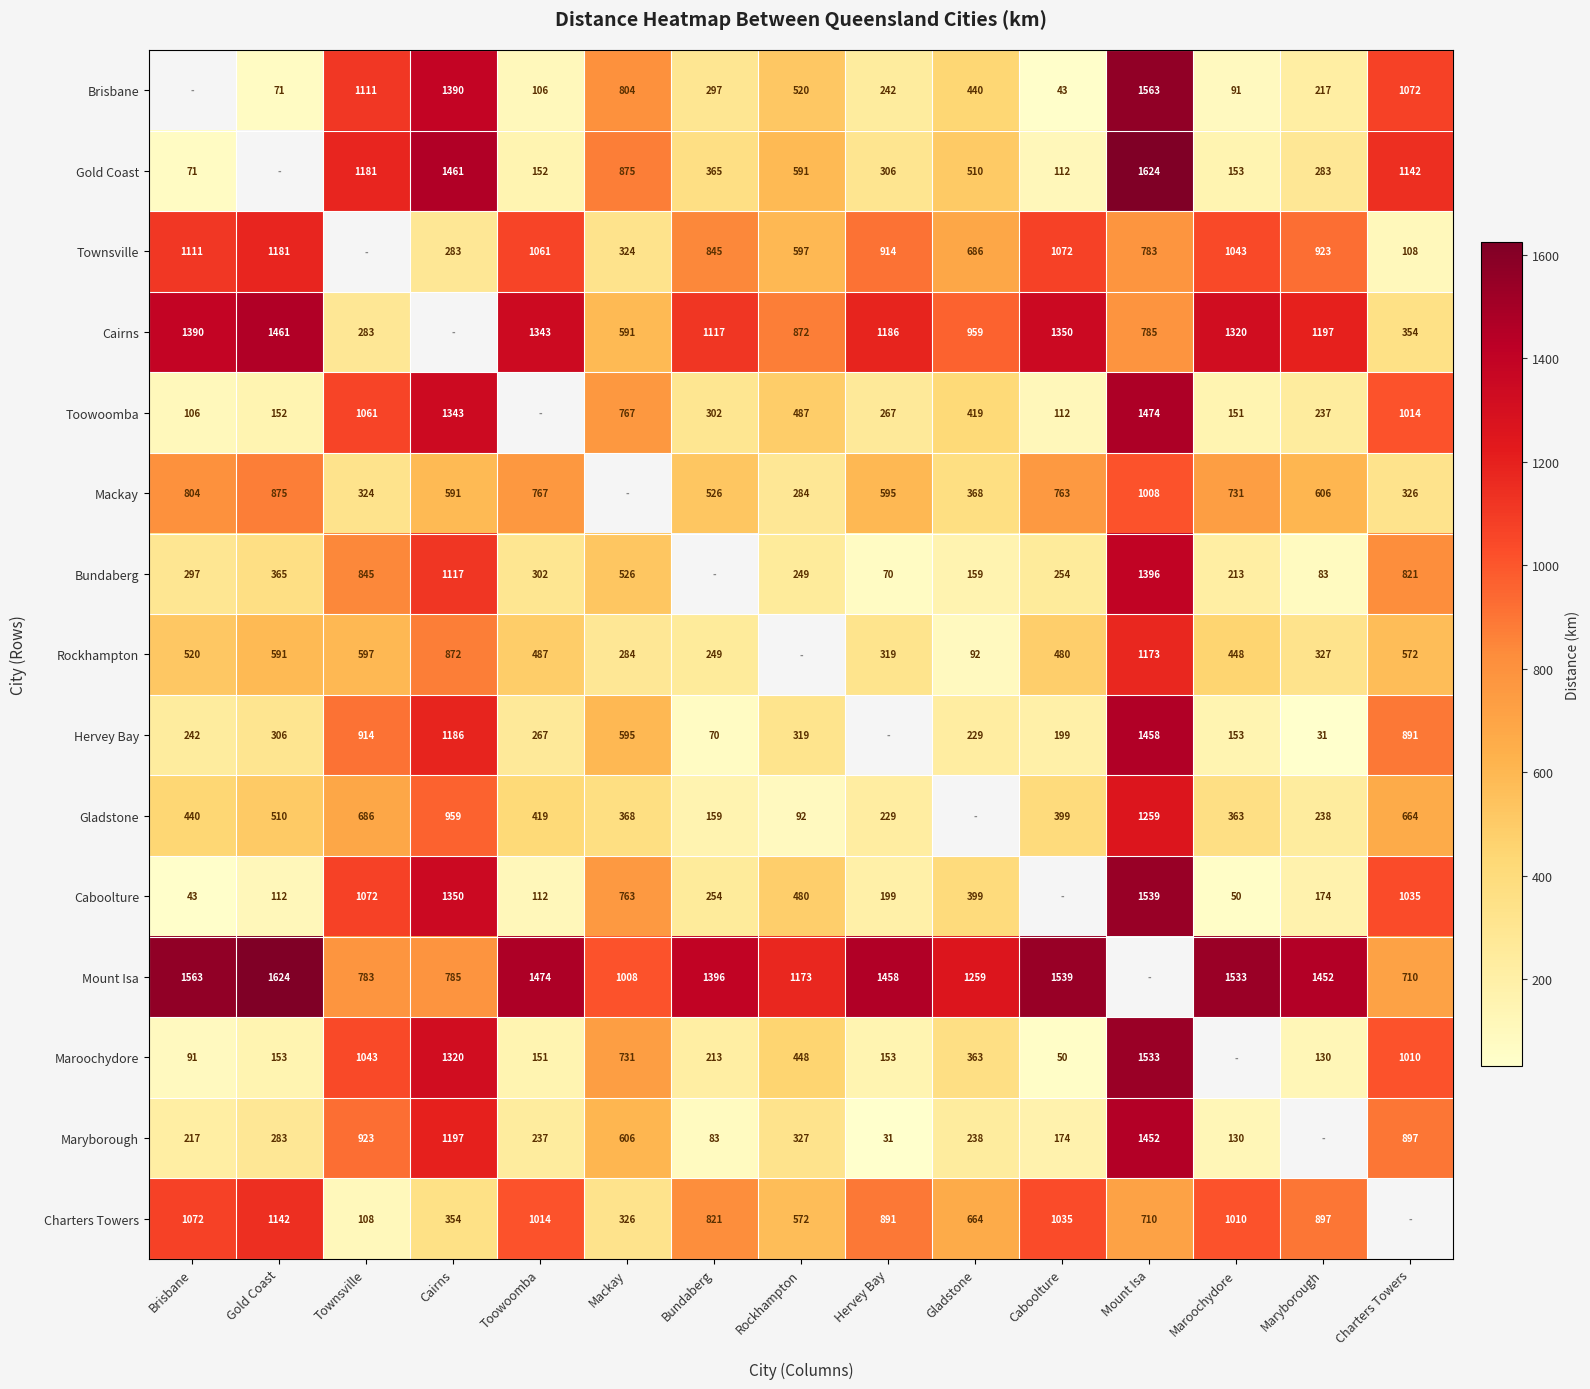

What is the difference between the Maryborough values at Brisbane and Townsville?

706